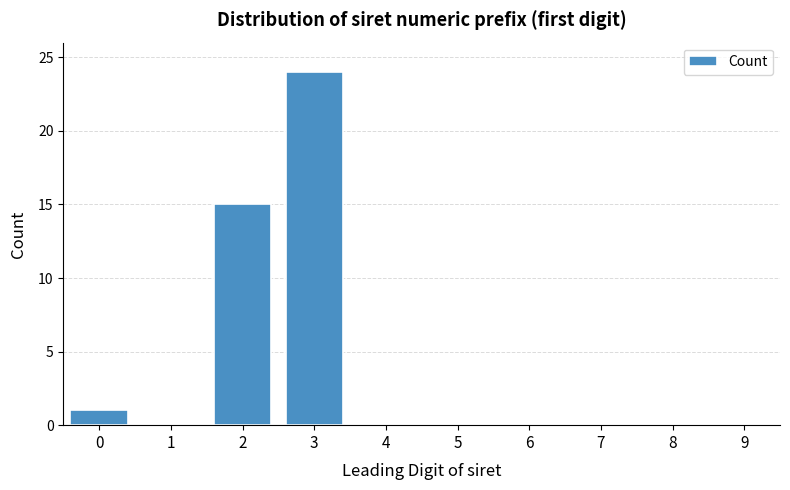

Reading left to right, transcribe all the data shown in this chart.

0=1	1=0	2=15	3=24	4=0	5=0	6=0	7=0	8=0	9=0